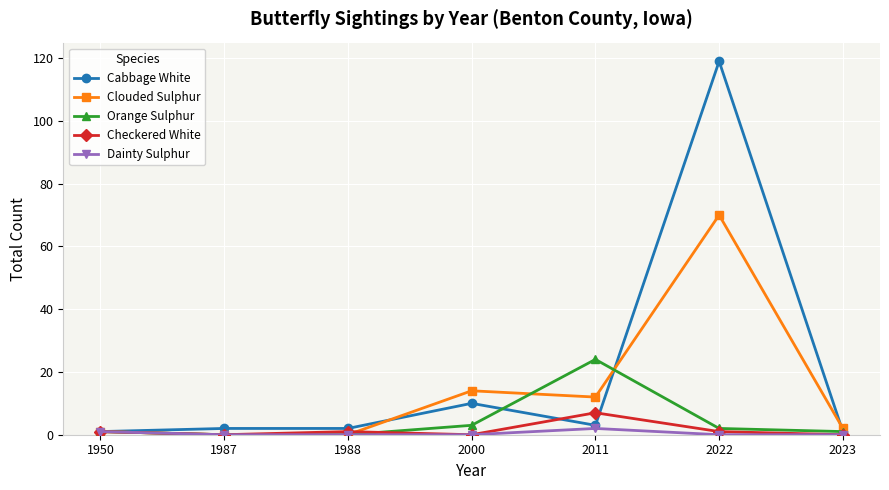

Reading left to right, what are all the values shown in this chart?

Cabbage White: 1	2	2	10	3	119	1
Clouded Sulphur: 1	0	0	14	12	70	2
Orange Sulphur: 1	0	0	3	24	2	1
Checkered White: 1	0	1	0	7	1	0
Dainty Sulphur: 1	0	0	0	2	0	0